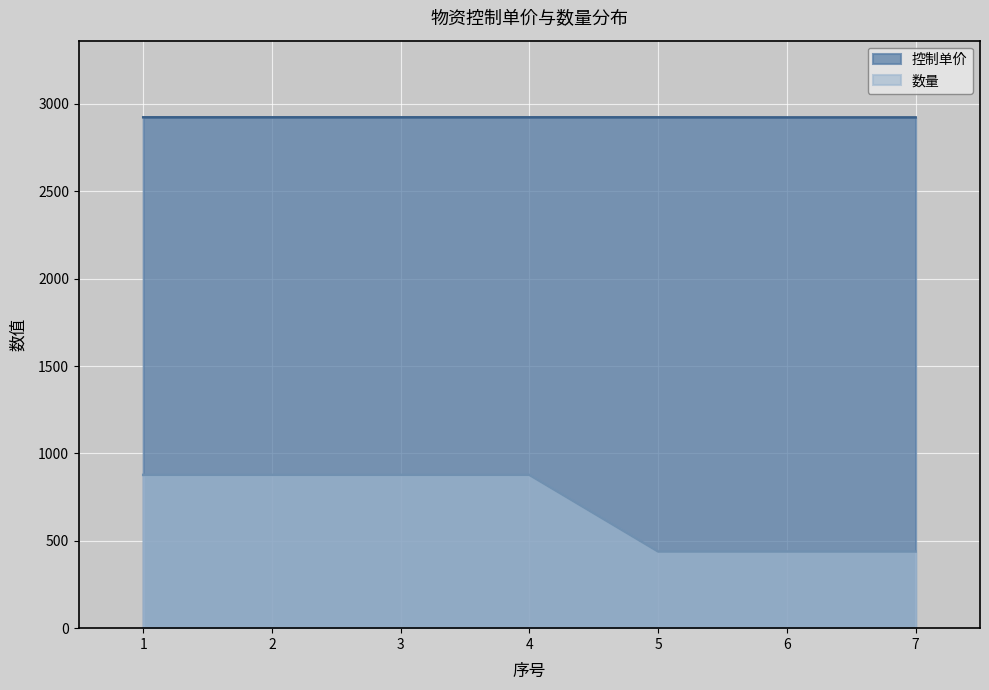

What is the difference between the maximum and minimum values in the 控制单价 series?

0.5